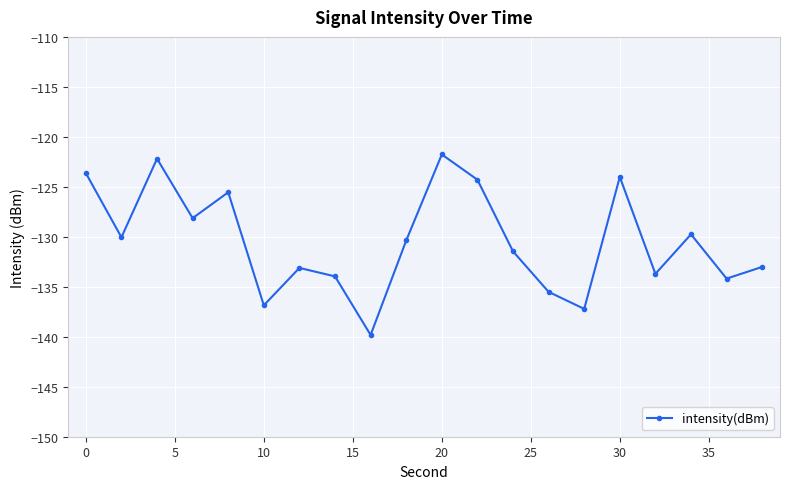

What is the value of the 12th point from the left?

-124.3